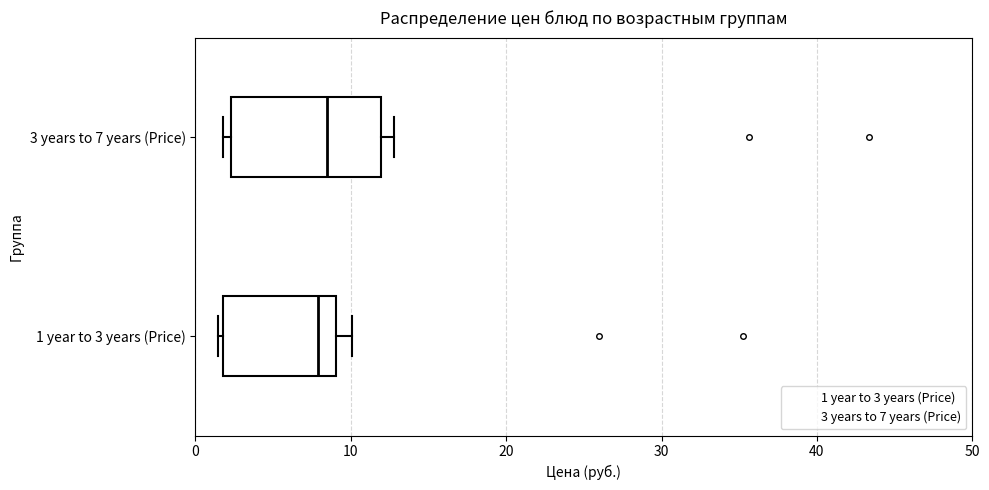

Where is the right edge of the box for 1 year to 3 years (Price) on the x-axis? The values are not printed on the chart, so give them approximately, as read against the axis.

9